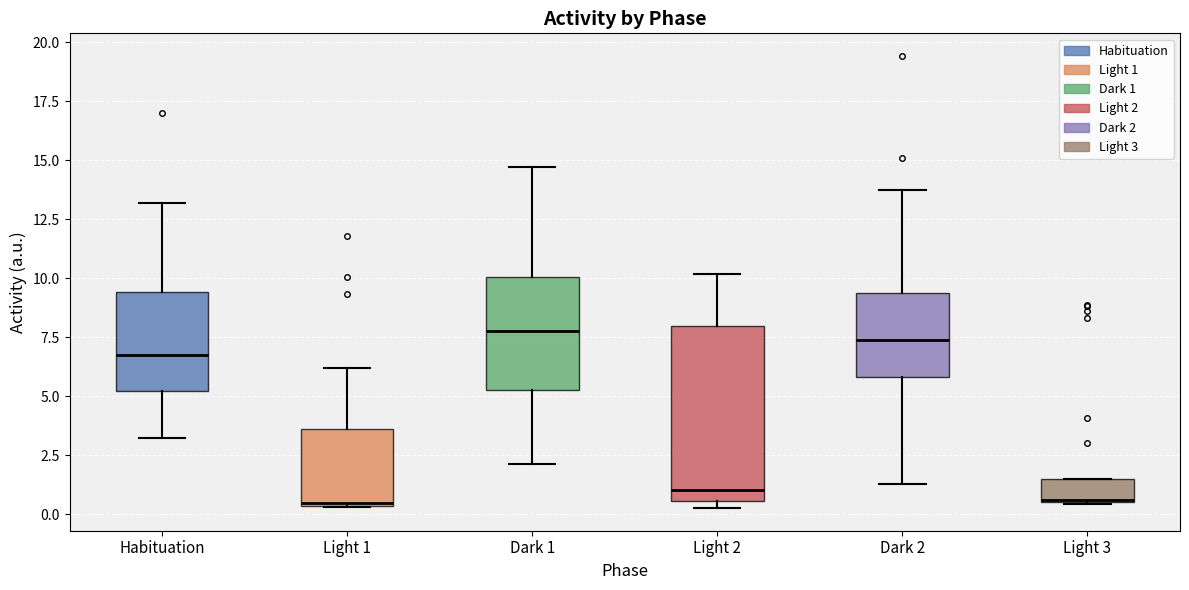

Where is the upper edge of the box for Light 3 on the y-axis? The values are not printed on the chart, so give them approximately, as read against the axis.

1.5